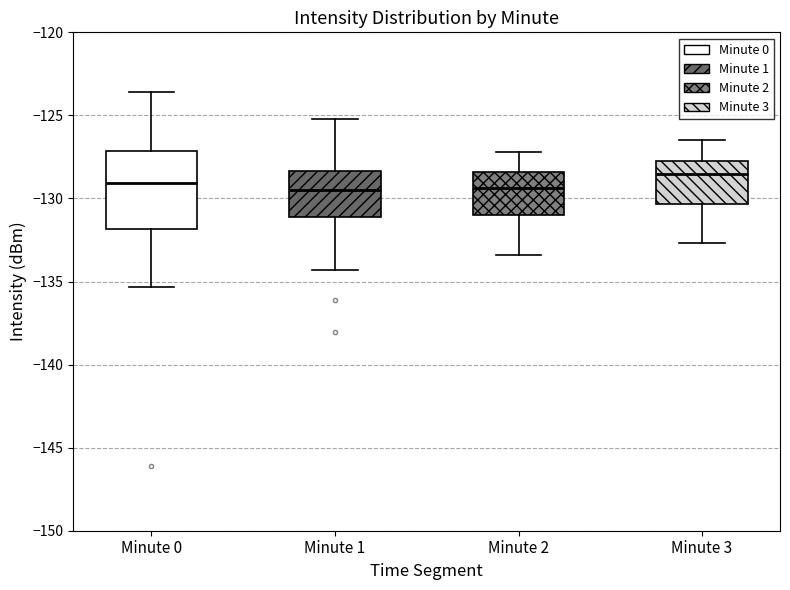

Reading left to right, read every box against the y-axis: the position of its median line, the range the box covers, and the ends of its whiskers. The values are not printed on the chart, so give them approximately, as read against the axis.

Minute 0: median -129.0, box -132.0 to -127.0, whiskers -135.5 to -123.5
Minute 1: median -129.5, box -131.0 to -128.5, whiskers -134.5 to -125.0
Minute 2: median -129.5, box -131.0 to -128.5, whiskers -133.5 to -127.0
Minute 3: median -128.5, box -130.5 to -127.5, whiskers -132.5 to -126.5